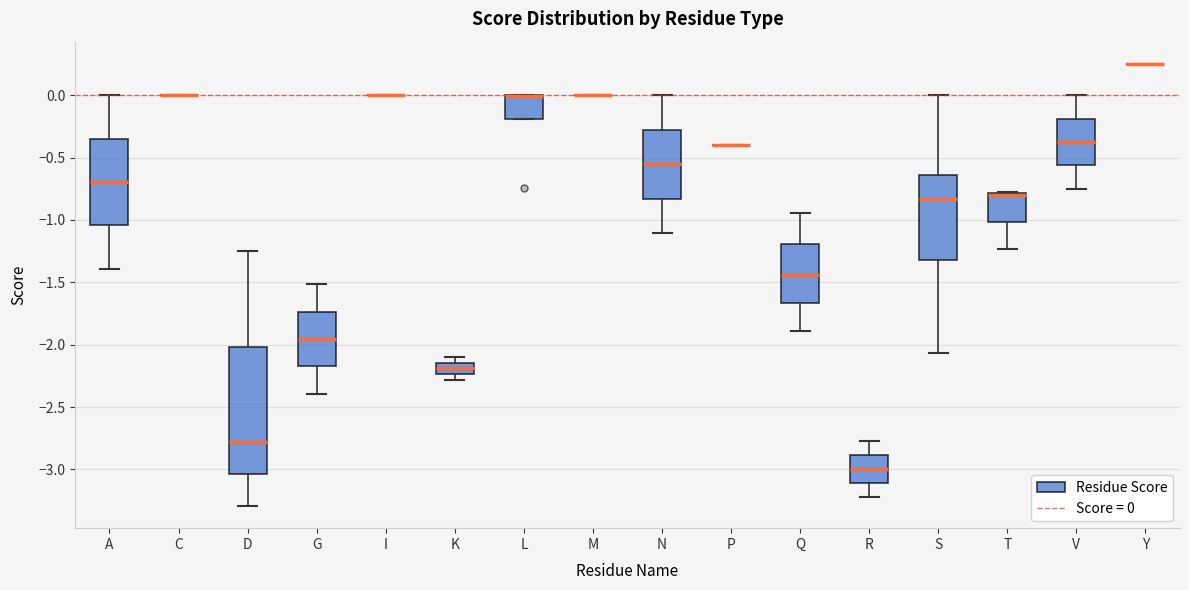

Reading left to right, transcribe this box plot: for each box, give where its median line is, the range the box spans, and where its two whiskers end, as read against the y-axis. The values are not printed on the chart, so give them approximately, as read against the axis.

A: median -0.70, box -1.05 to -0.35, whiskers -1.40 to 0.00
C: box collapsed to a line at 0.00, whiskers 0.00 to 0.00
D: median -2.80, box -3.05 to -2.00, whiskers -3.30 to -1.25
G: median -1.95, box -2.15 to -1.75, whiskers -2.40 to -1.50
I: box collapsed to a line at 0.00, whiskers 0.00 to 0.00
K: median -2.20, box -2.25 to -2.15, whiskers -2.30 to -2.10
L: median 0.00 (drawn on the box's upper edge), box -0.20 to 0.00, whiskers -0.20 to 0.00
M: box collapsed to a line at 0.00, whiskers 0.00 to 0.00
N: median -0.55, box -0.85 to -0.30, whiskers -1.10 to 0.00
P: box collapsed to a line at -0.40, whiskers -0.40 to -0.40
Q: median -1.45, box -1.65 to -1.20, whiskers -1.90 to -0.95
R: median -3.00, box -3.10 to -2.90, whiskers -3.20 to -2.75
S: median -0.85, box -1.30 to -0.65, whiskers -2.05 to 0.00
T: median -0.80 (drawn on the box's upper edge), box -1.00 to -0.80, whiskers -1.25 to -0.80
V: median -0.35, box -0.55 to -0.20, whiskers -0.75 to 0.00
Y: box collapsed to a line at 0.25, whiskers 0.25 to 0.25